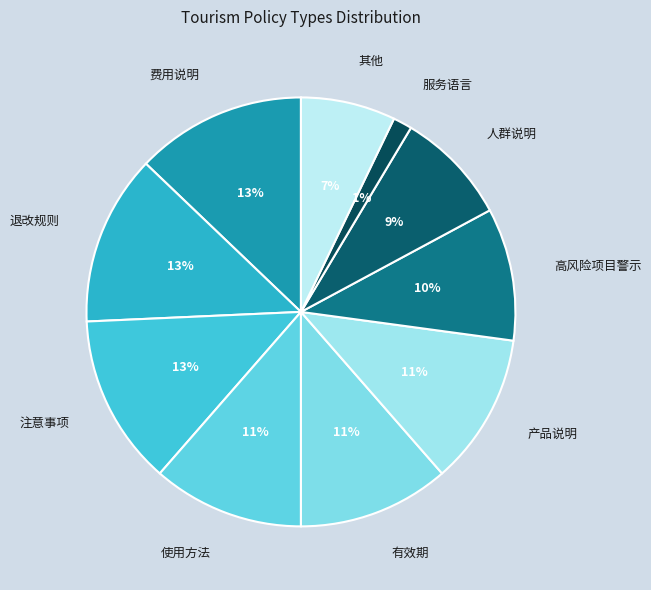

What is the smallest slice in the pie chart?

服务语言